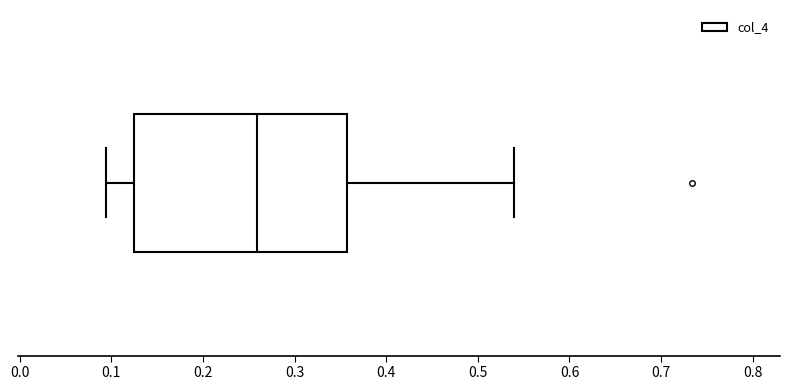

Where does the median line of the box sit on the x-axis? The values are not printed on the chart, so give them approximately, as read against the axis.

0.26